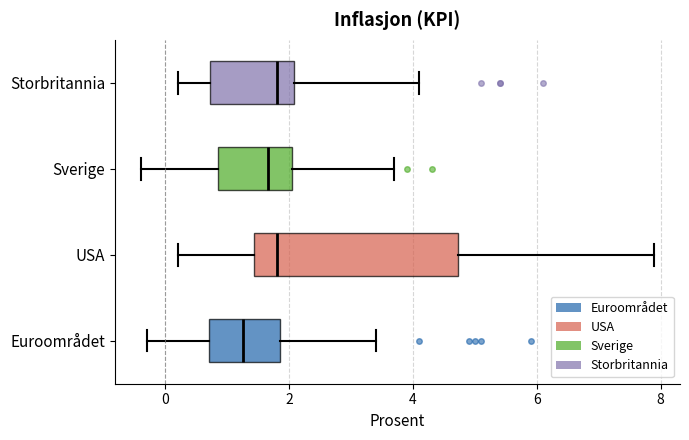

Reading bottom to top, read every box against the x-axis: the position of its median line, the range the box covers, and the ends of its whiskers. The values are not printed on the chart, so give them approximately, as read against the axis.

Euroområdet: median 1.2, box 0.8 to 1.8, whiskers -0.2 to 3.4
USA: median 1.8, box 1.4 to 4.8, whiskers 0.2 to 8.0
Sverige: median 1.6, box 0.8 to 2.0, whiskers -0.4 to 3.8
Storbritannia: median 1.8, box 0.8 to 2.0, whiskers 0.2 to 4.2